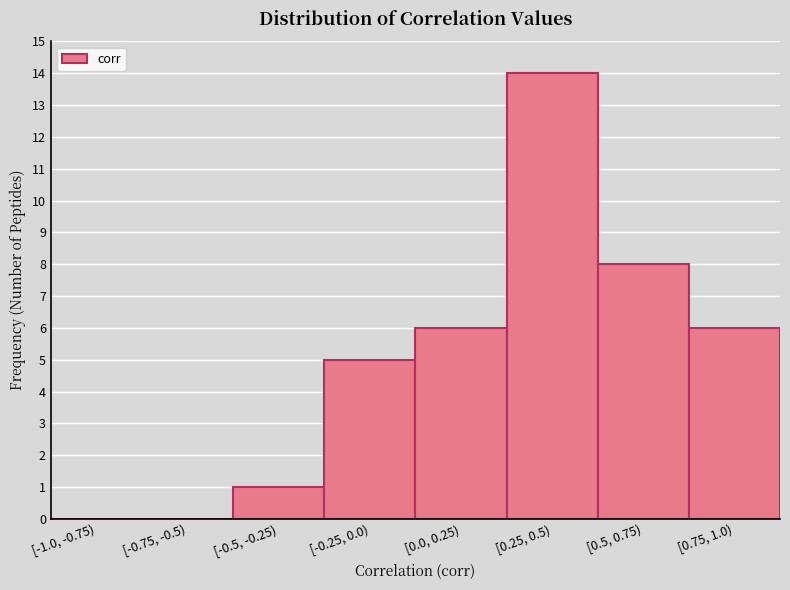

Reading left to right, transcribe all the data shown in this chart.

[-1.0, -0.75)=0	[-0.75, -0.5)=0	[-0.5, -0.25)=1	[-0.25, 0.0)=5	[0.0, 0.25)=6	[0.25, 0.5)=14	[0.5, 0.75)=8	[0.75, 1.0)=6